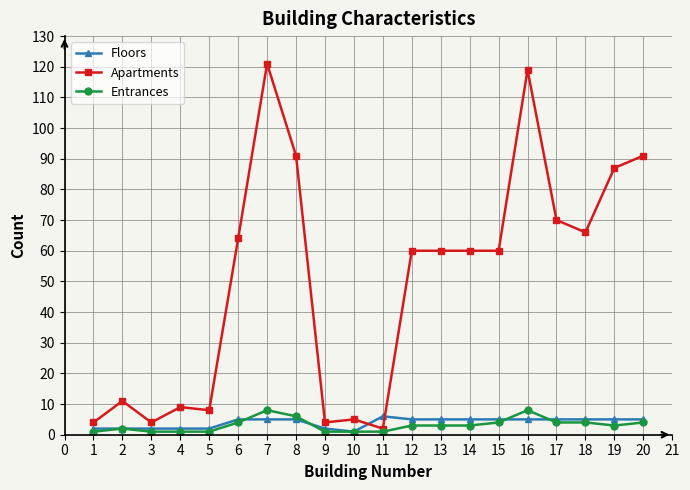

The value of Entrances at 17 is 4. True or false?

True